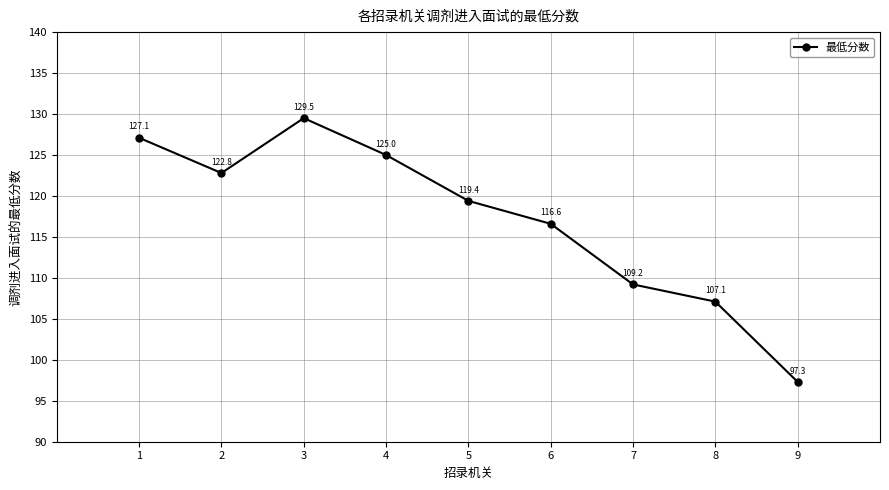

How many values exceed 119?

5